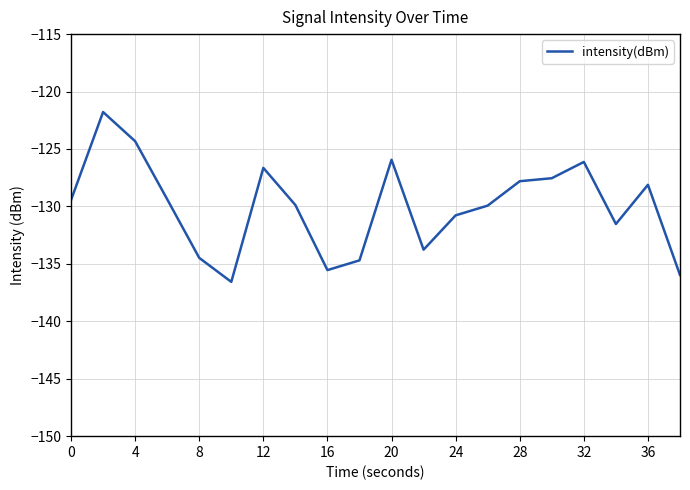

Reading right to left, what are all the values shown in this chart?

-136.0	-128.1	-131.5	-126.1	-127.5	-127.8	-129.9	-130.8	-133.8	-125.9	-134.7	-135.5	-129.9	-126.6	-136.6	-134.5	-129.4	-124.3	-121.8	-129.4